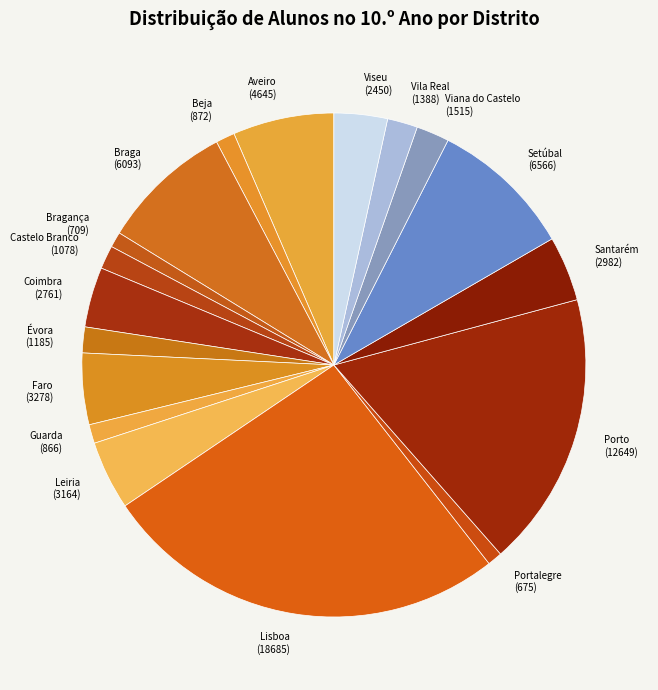

How many slices are in this pie chart?

18